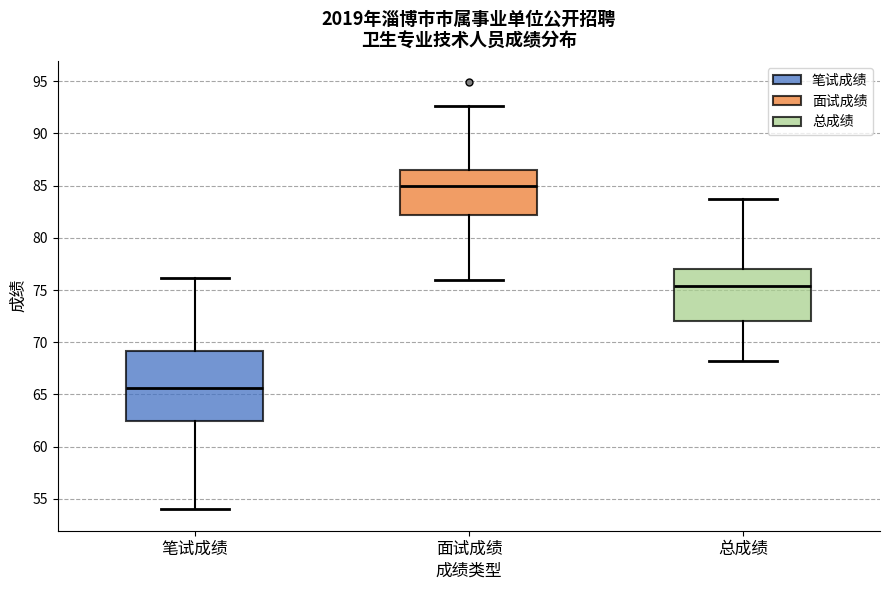

Reading left to right, read every box against the y-axis: the position of its median line, the range the box covers, and the ends of its whiskers. The values are not printed on the chart, so give them approximately, as read against the axis.

笔试成绩: median 65.5, box 62.5 to 69.0, whiskers 54.0 to 76.0
面试成绩: median 85.0, box 82.0 to 86.5, whiskers 76.0 to 92.5
总成绩: median 75.5, box 72.0 to 77.0, whiskers 68.0 to 84.0